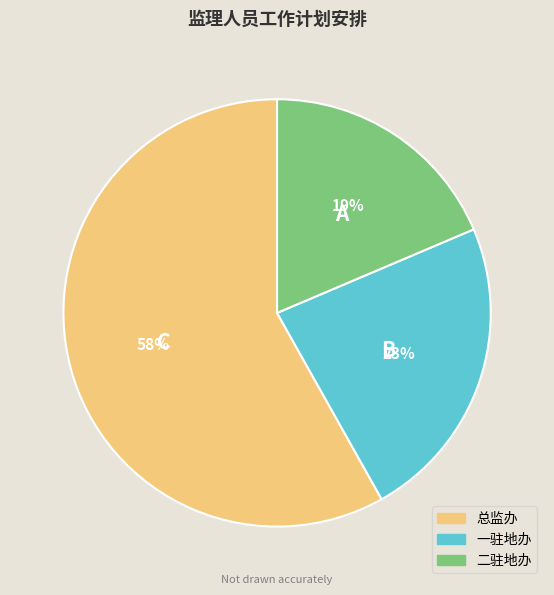

Is the sum of 二驻地办 and 一驻地办 greater than half?

No